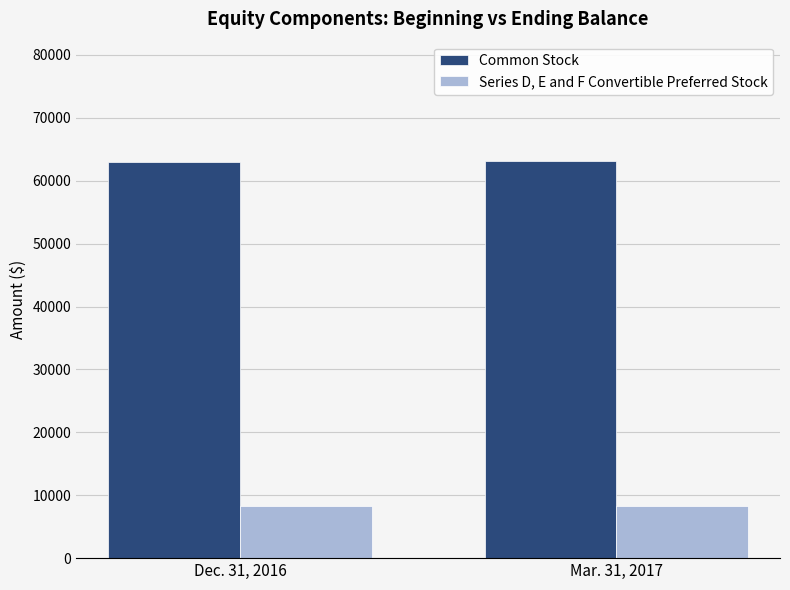

What is the label of the 2nd bar from the right?

Dec. 31, 2016